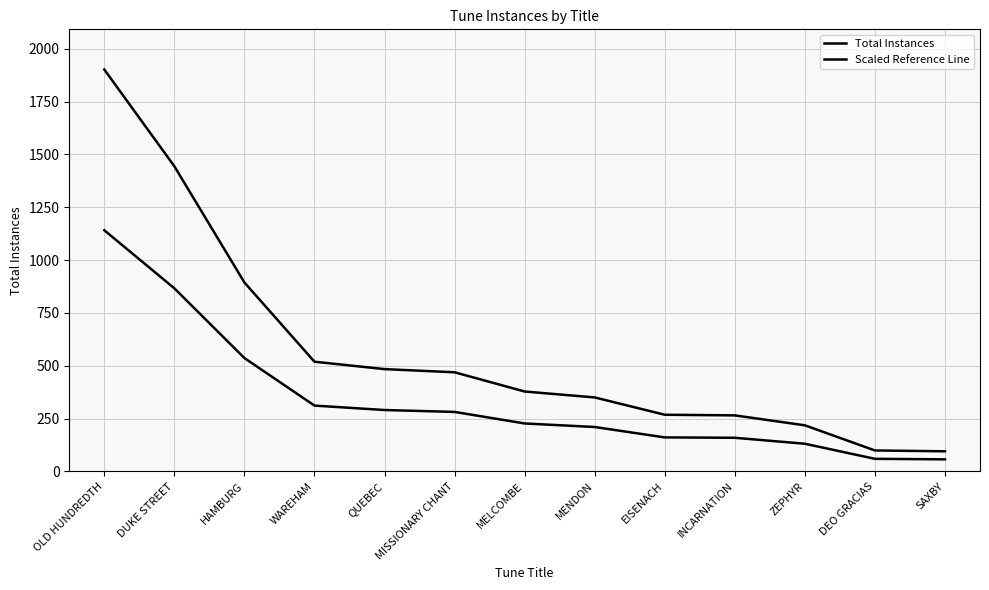

True or false: Total Instances has a value of 235.8 at QUEBEC.

False